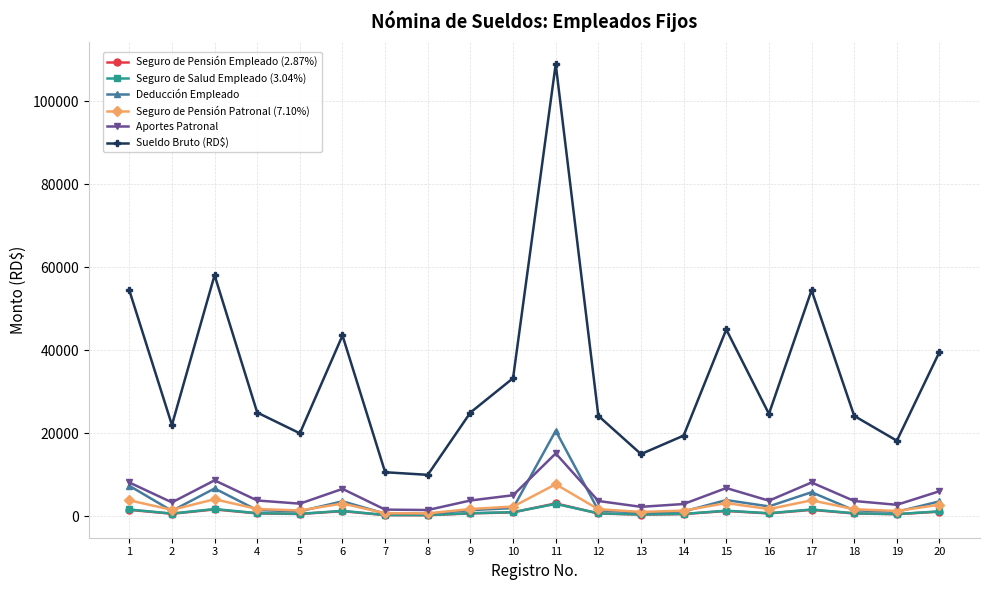

Which series has the largest total across all categories?

Sueldo Bruto (RD$)